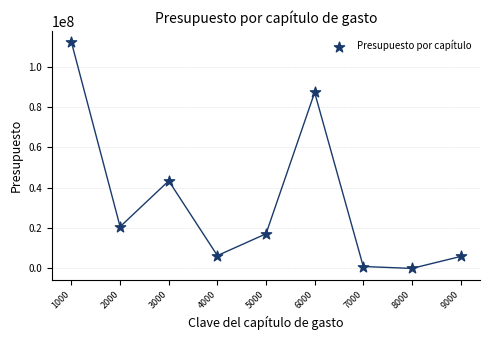

What Y value in the scatter plot is closest to 56020921?

43405212.9